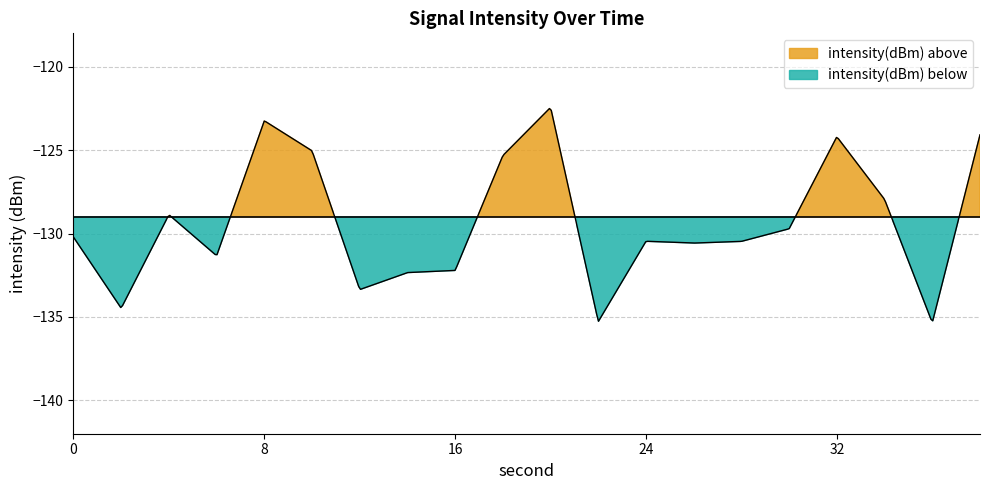

Does the chart display data point markers on the line(s)?

No